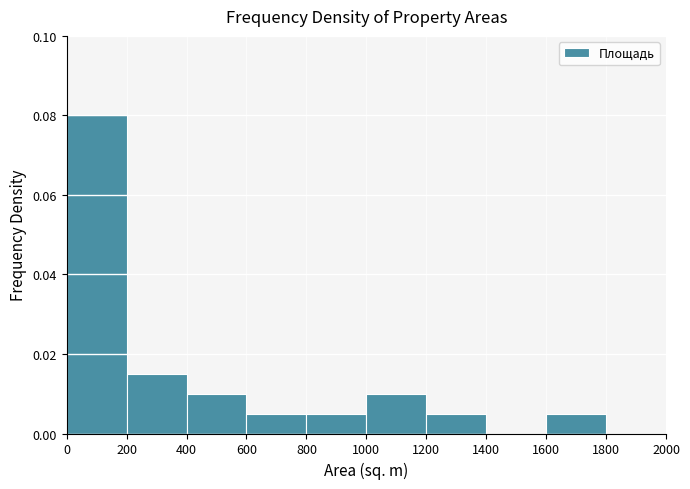

Reading left to right, list every bar in this chart as the range it spans on the x-axis followed by its height. The values are not printed on the chart, so give them approximately, as read against the axis.

0 to 200: 0.080
200 to 400: 0.016
400 to 600: 0.010
600 to 800: 0.006
800 to 1000: 0.006
1000 to 1200: 0.010
1200 to 1400: 0.006
1400 to 1600: 0
1600 to 1800: 0.006
1800 to 2000: 0